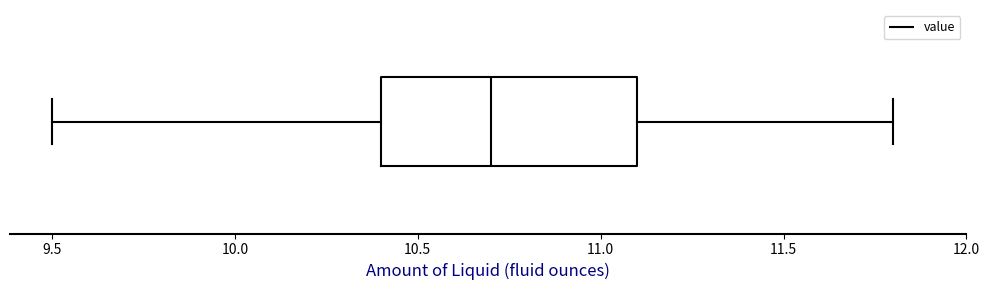

Read this box plot against the x-axis: the position of the median line, the range covered by the box, and the ends of both whiskers. The values are not printed on the chart, so give them approximately, as read against the axis.

median 10.7, box 10.4 to 11.1, whiskers 9.5 to 11.8